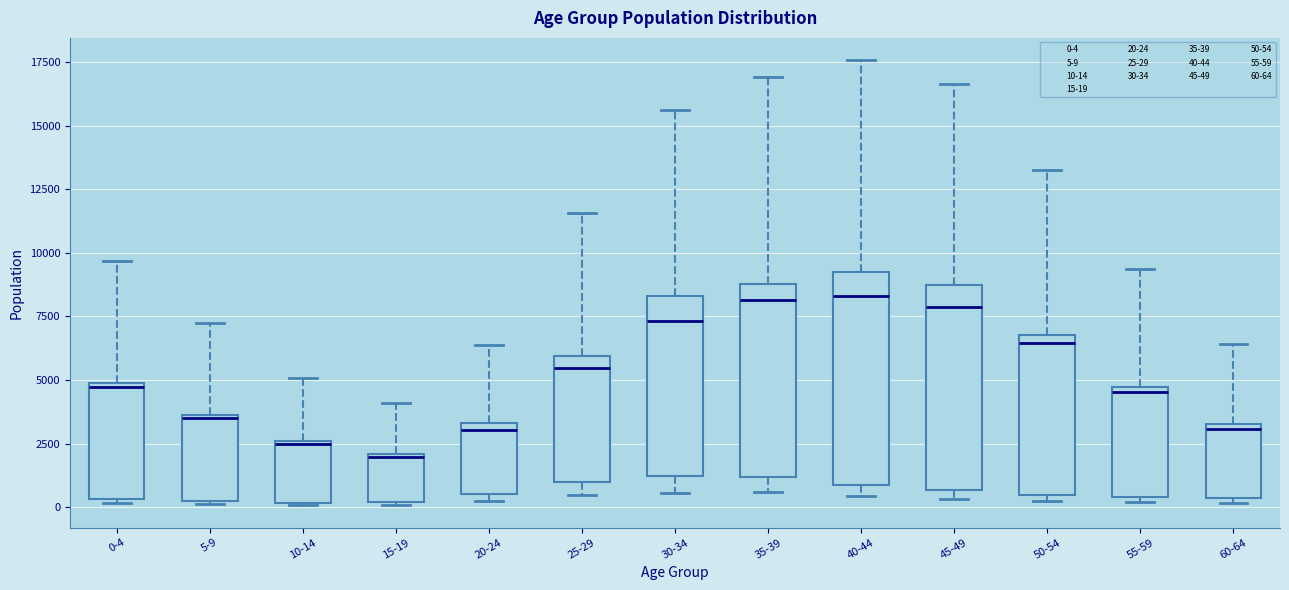

Where does the upper whisker of the box for 25-29 end on the y-axis? The values are not printed on the chart, so give them approximately, as read against the axis.

11500